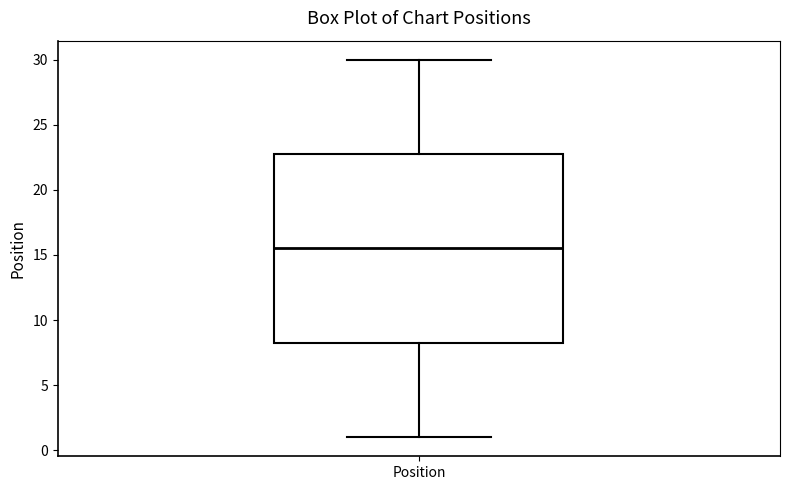

Where does the upper whisker of the box for Position end on the y-axis? The values are not printed on the chart, so give them approximately, as read against the axis.

30.0